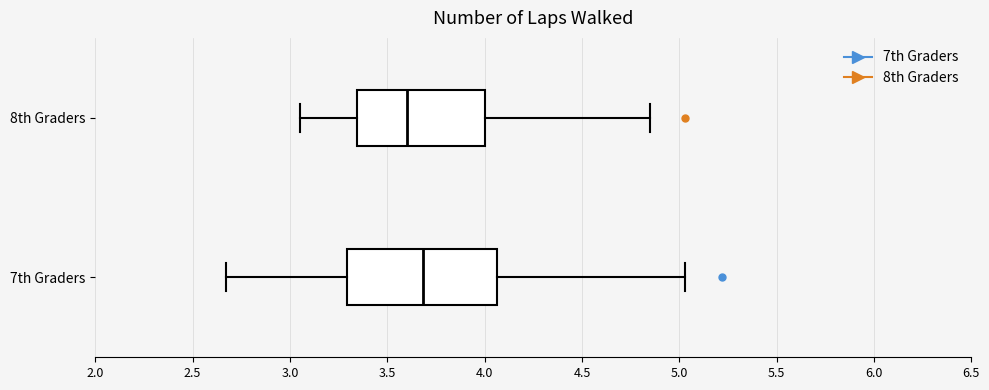

Reading bottom to top, transcribe this box plot: for each box, give where its median line is, the range the box spans, and where its two whiskers end, as read against the x-axis. The values are not printed on the chart, so give them approximately, as read against the axis.

7th Graders: median 3.70, box 3.30 to 4.05, whiskers 2.65 to 5.05
8th Graders: median 3.60, box 3.35 to 4.00, whiskers 3.05 to 4.85